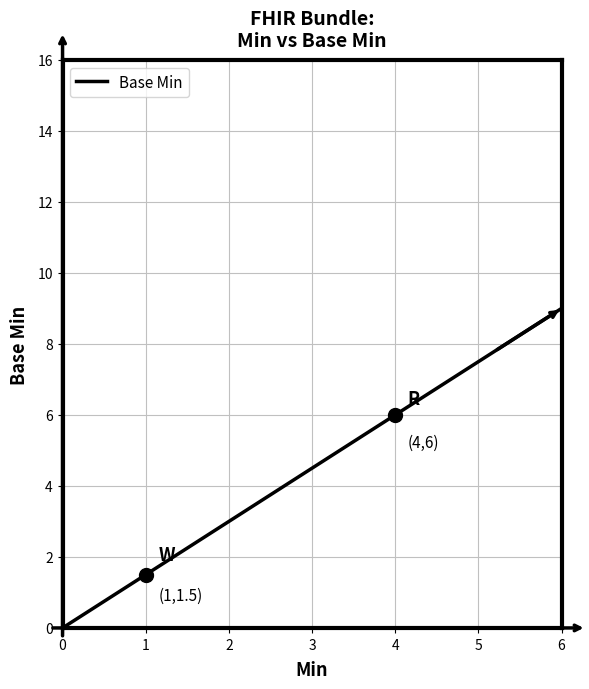

What is the ratio of the value at 6 to the value at 1?

6.0